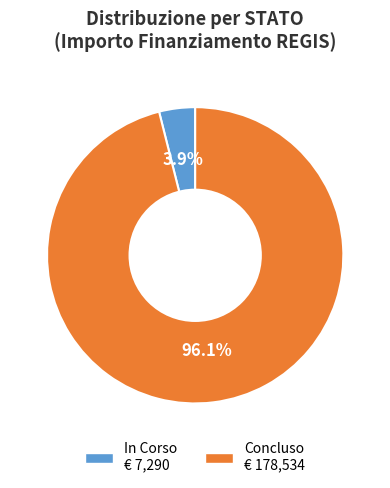

Which category has the smallest portion of the pie?

In Corso